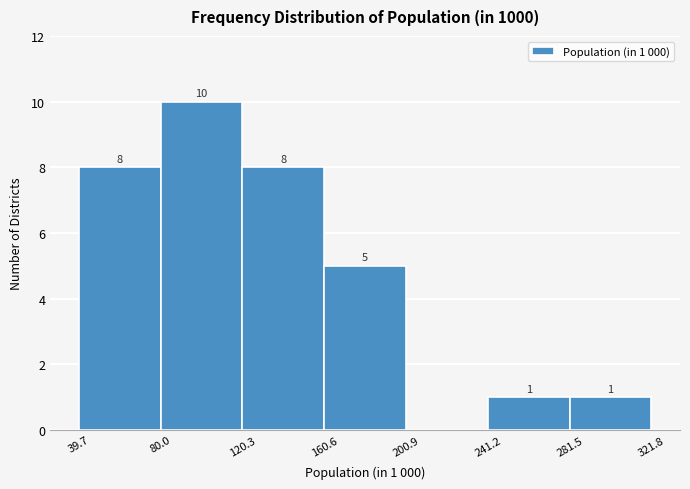

Over which range of the x-axis is the bar tallest?

80.0 to 120.3